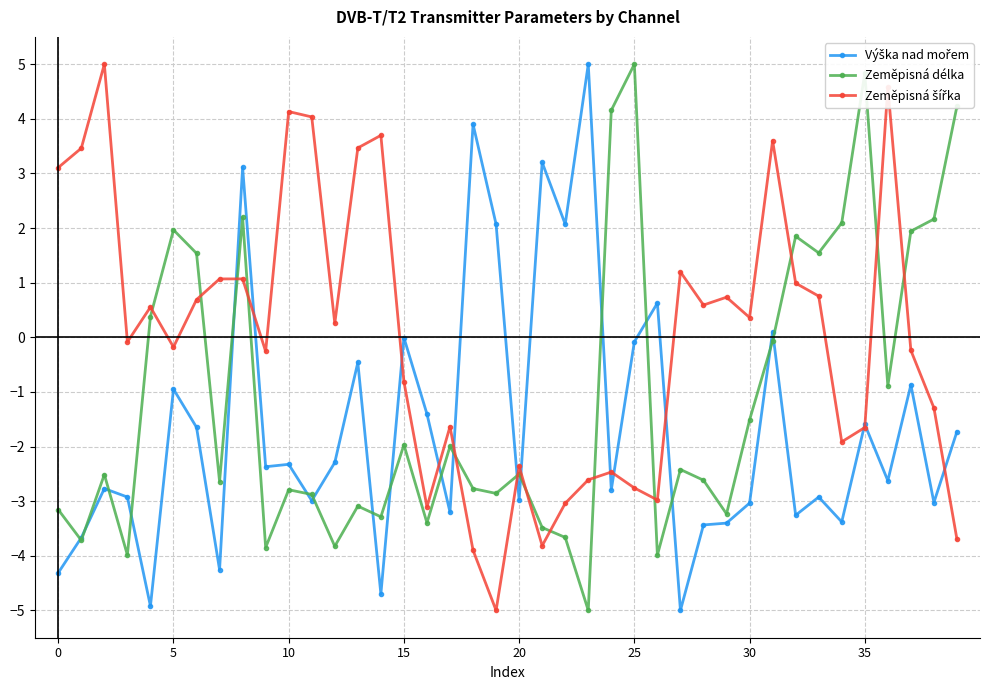

What is the smallest value displayed?

-5.0